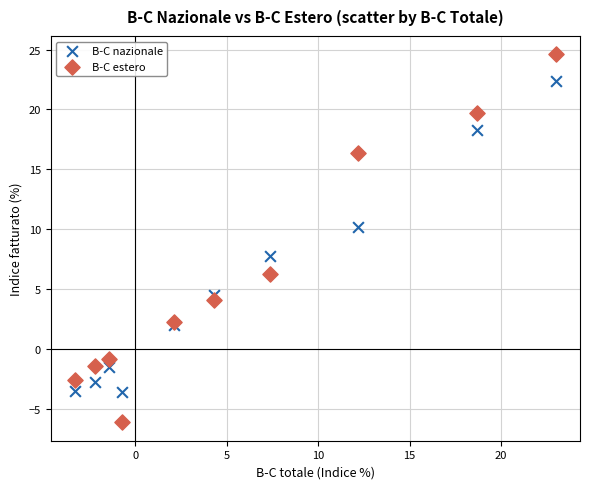

Which series has the largest Y range (max minus min)?

B-C estero